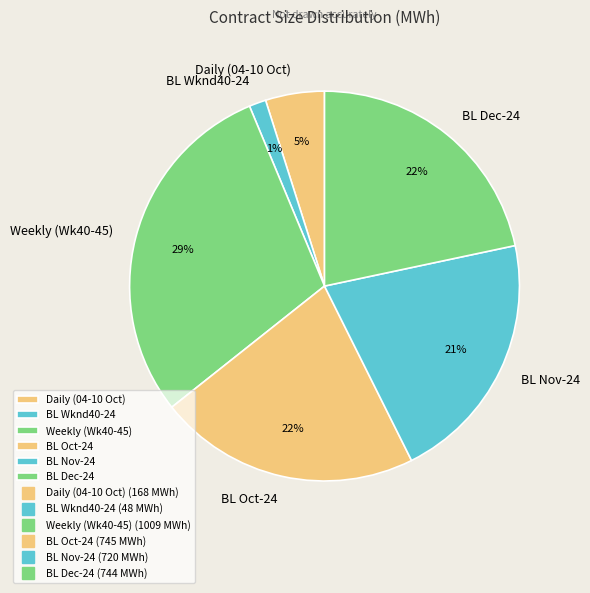

What is the largest slice in the pie chart?

Weekly (Wk40-45)